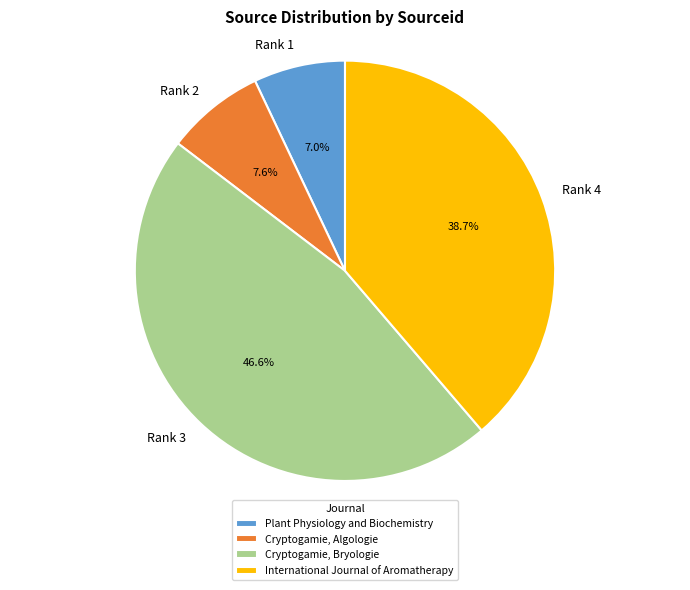

To the nearest percent, what portion does International Journal of Aromatherapy represent?

39%